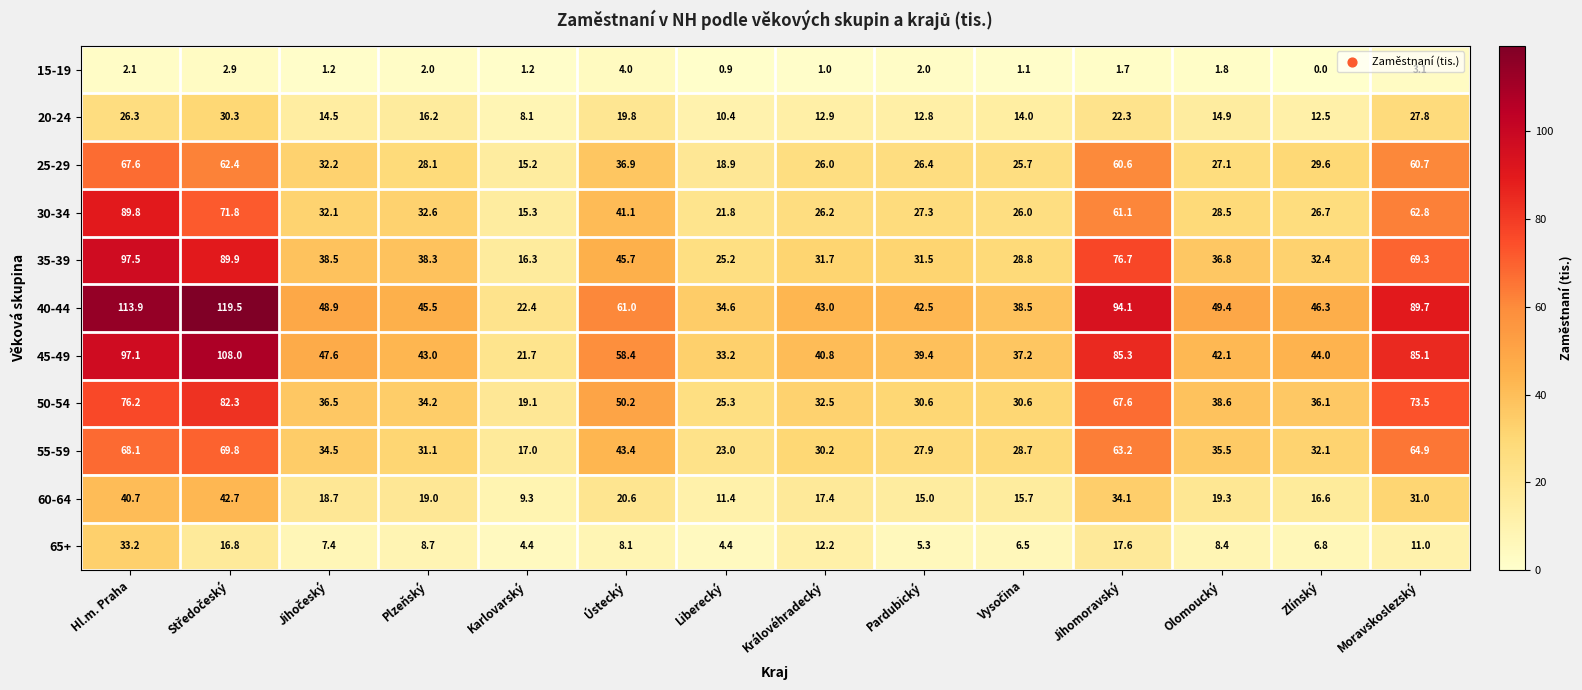

Rank the series at Liberecký from highest to lowest value.

40-44, 45-49, 50-54, 35-39, 55-59, 30-34, 25-29, 60-64, 20-24, 65+, 15-19